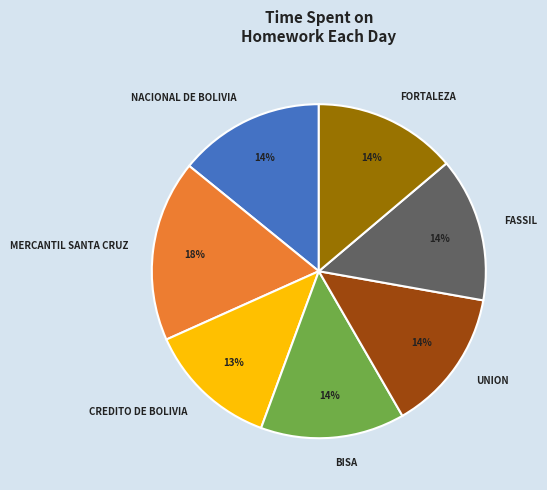

True or false: CREDITO DE BOLIVIA accounts for 13% of the total.

True